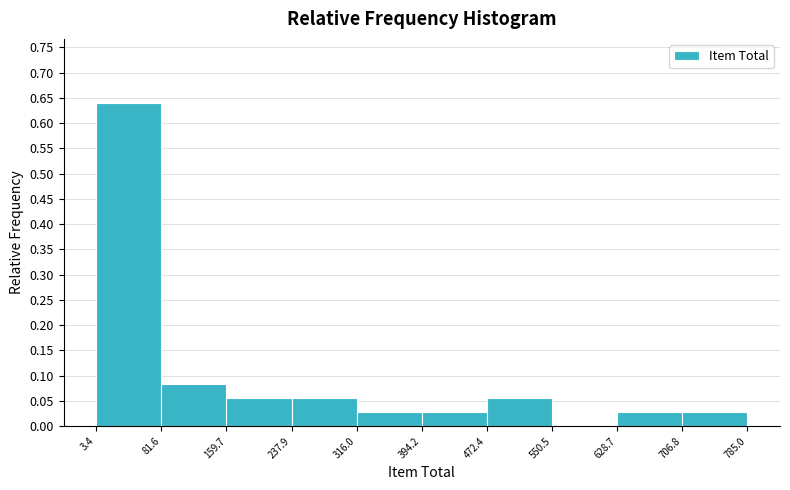

What is the height of the bar covering 3.4 to 81.6 on the x-axis? The values are not printed on the chart, so give them approximately, as read against the axis.

0.640